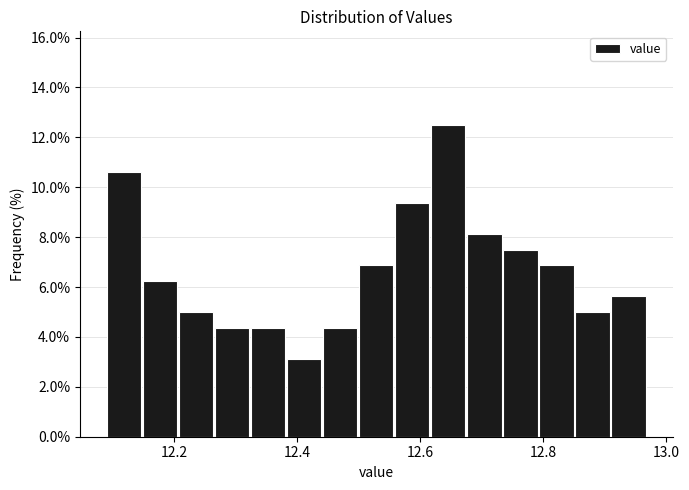

Around what value on the x-axis is the tallest bar? Give the approximate position of its centre, as read against the axis.

12.64